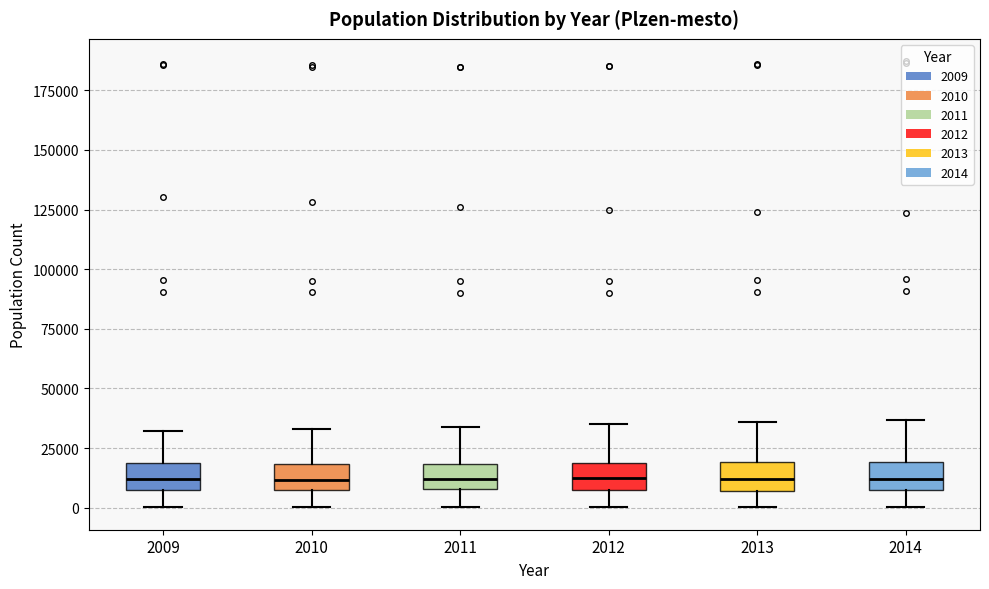

Reading left to right, transcribe this box plot: for each box, give where its median line is, the range the box spans, and where its two whiskers end, as read against the y-axis. The values are not printed on the chart, so give them approximately, as read against the axis.

2009: median 10000, box 5000 to 20000, whiskers 0 to 30000
2010: median 10000, box 5000 to 20000, whiskers 0 to 35000
2011: median 10000 (inside the box), box 10000 to 20000, whiskers 0 to 35000
2012: median 10000, box 5000 to 20000, whiskers 0 to 35000
2013: median 10000, box 5000 to 20000, whiskers 0 to 35000
2014: median 10000, box 5000 to 20000, whiskers 0 to 35000